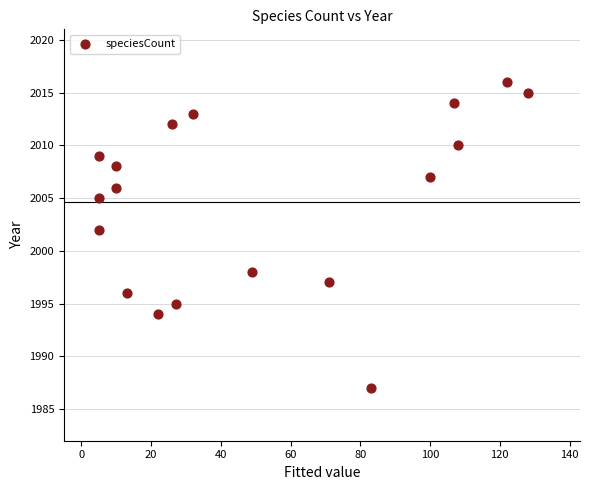

What is the range of Y values (max minus min)?

29